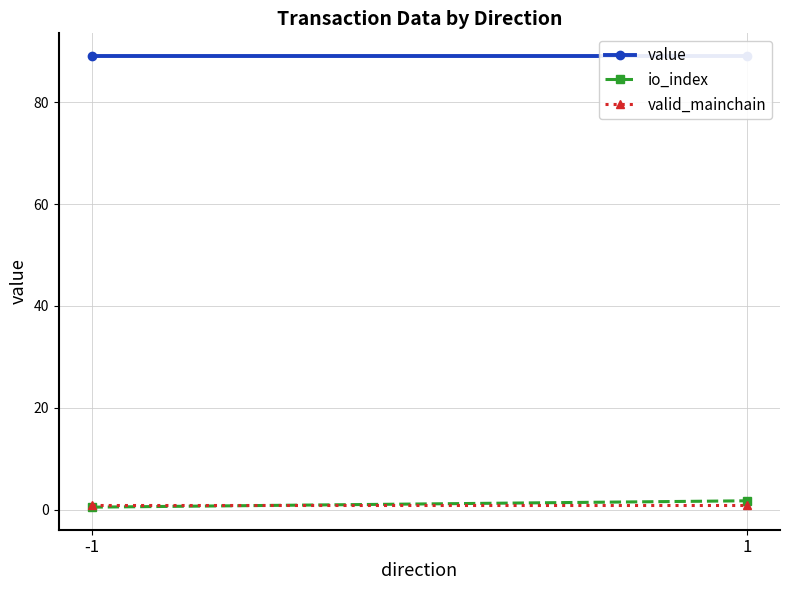

Rank the categories by io_index value from highest to lowest.

1, -1